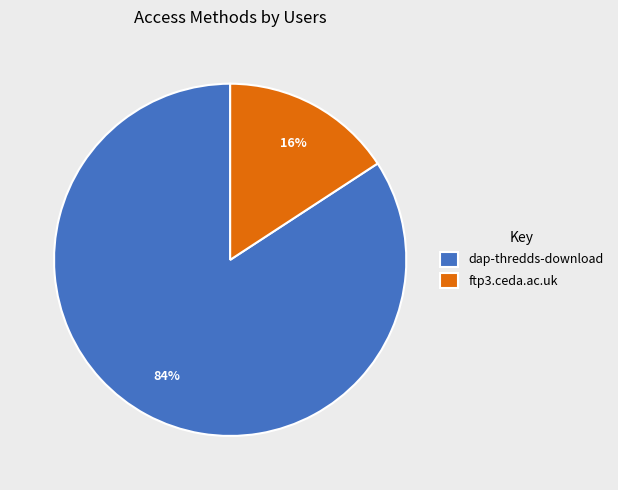

Is it true that ftp3.ceda.ac.uk is 5% of the pie?

False